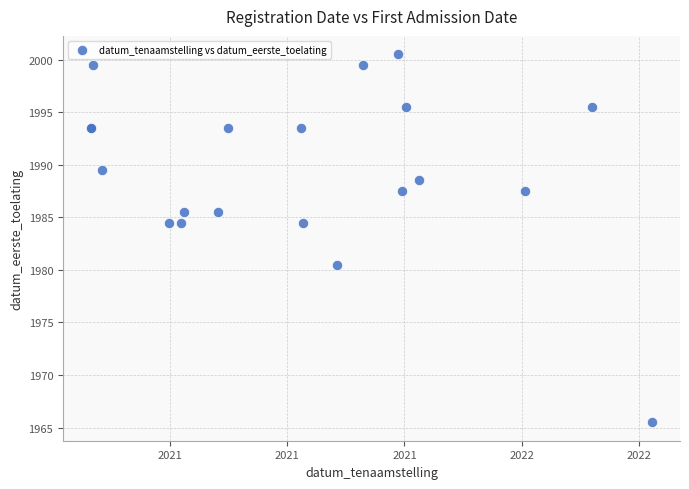

What Y value in the scatter plot is closest to 1982?

1980.5